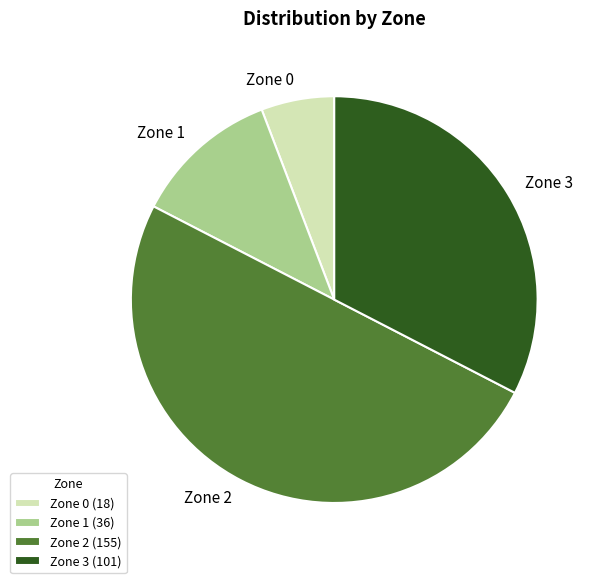

Which has a higher value, Zone 2 or Zone 3?

Zone 2